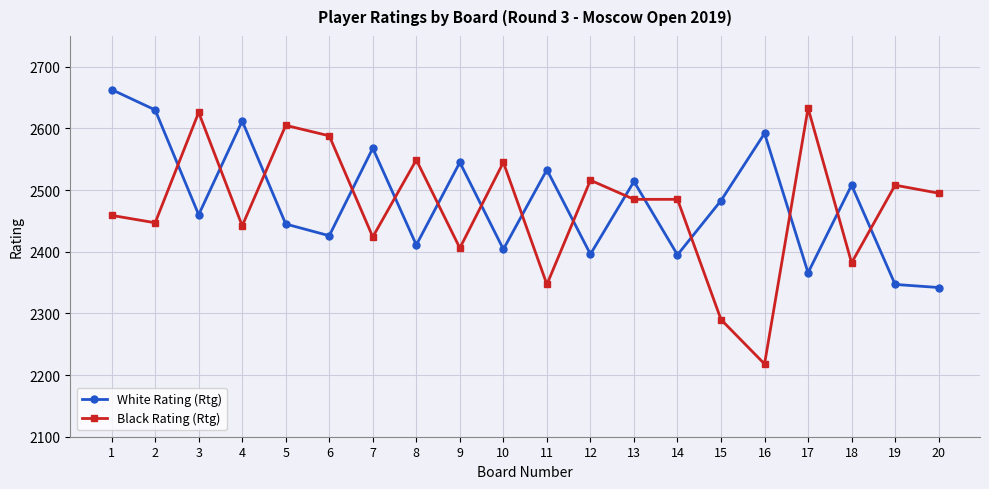

In White Rating (Rtg), how many points are higher than both neighbors (excluding endpoints)?

7